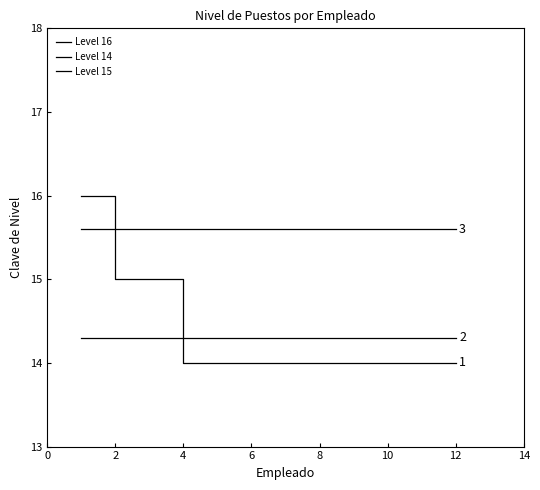

Does the chart have visible grid lines?

No